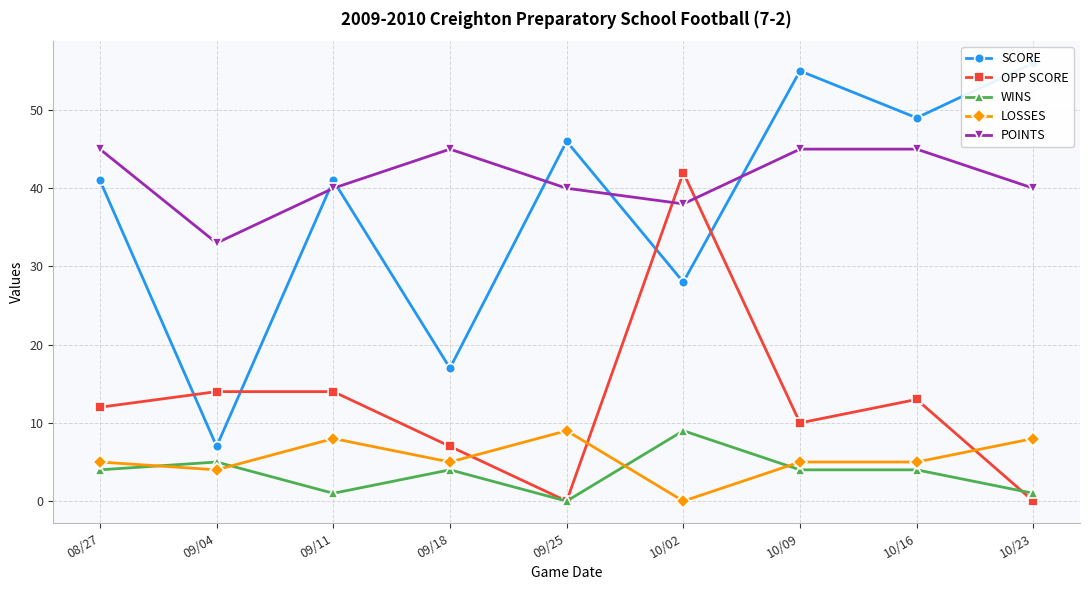

Between 09/04 and 10/02, which is larger?

10/02